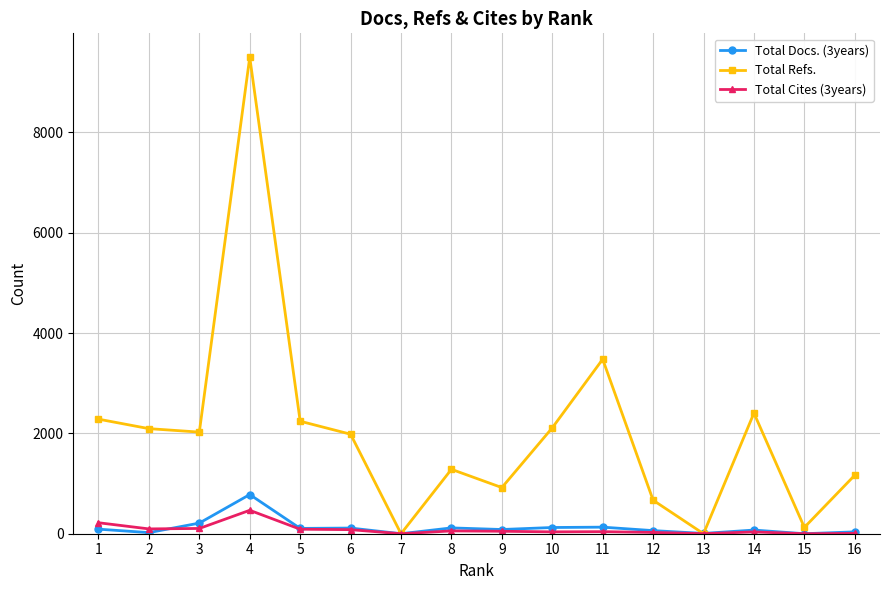

In Total Refs., how many points are lower than both neighbors (excluding endpoints)?

5